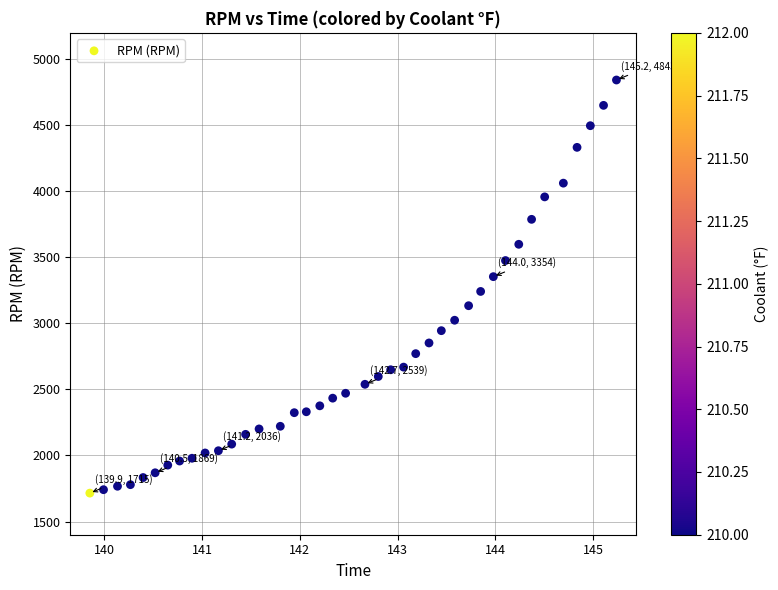

What is the range of Y values (max minus min)?

3128